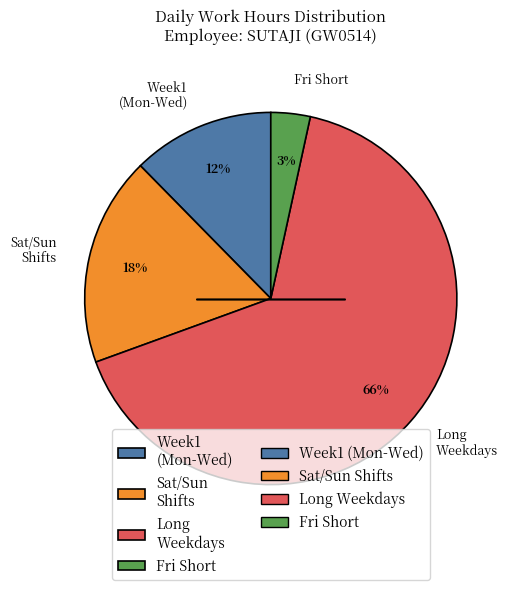

Count the number of slices in the pie.

4